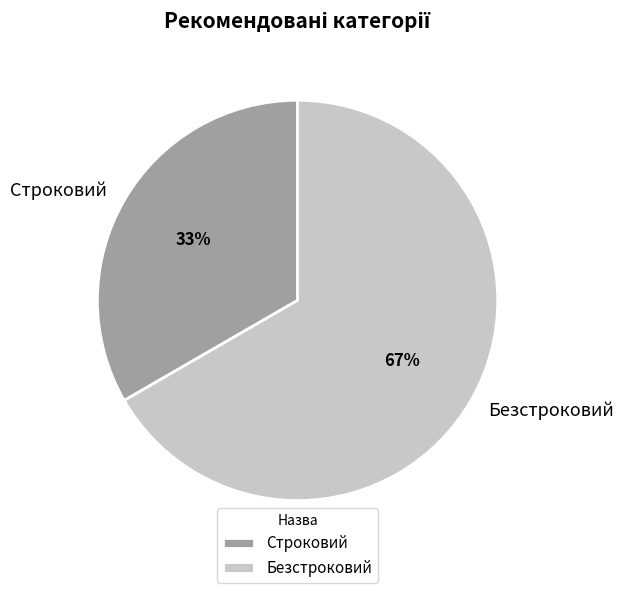

Combined, do Безстроковий and Строковий account for over 50%?

Yes